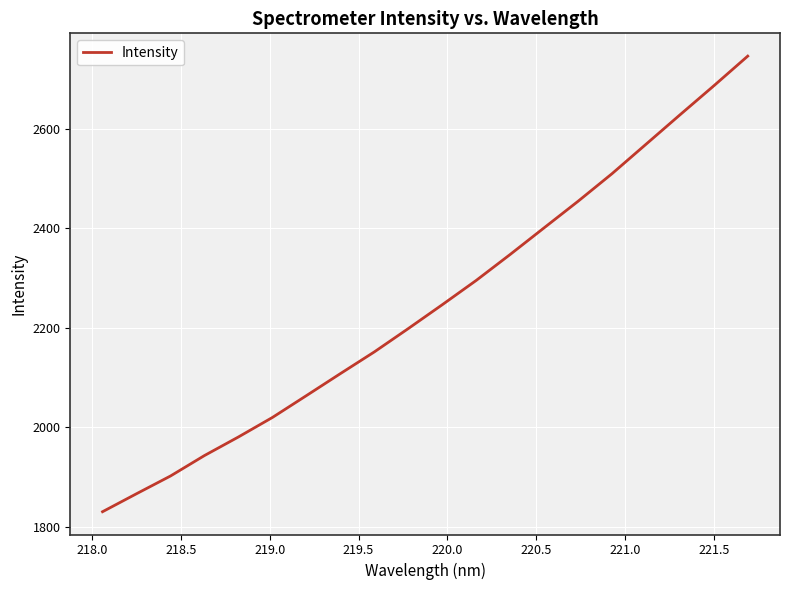

What is the maximum value shown in the chart?

2746.5